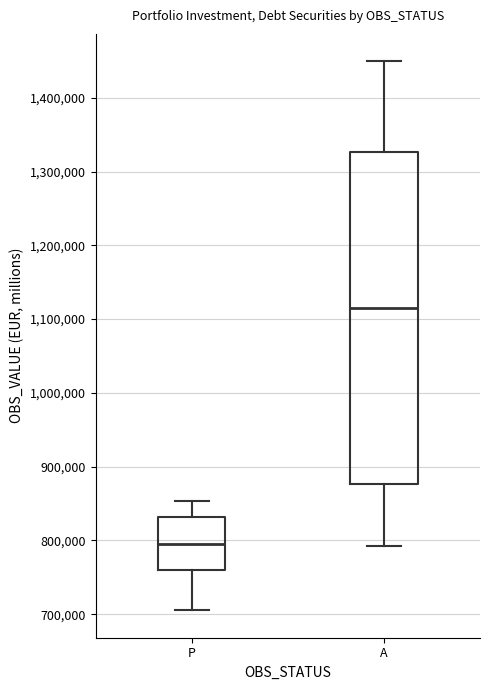

Comparing the boxes themselves (not the whiskers), which one is the tallest?

A